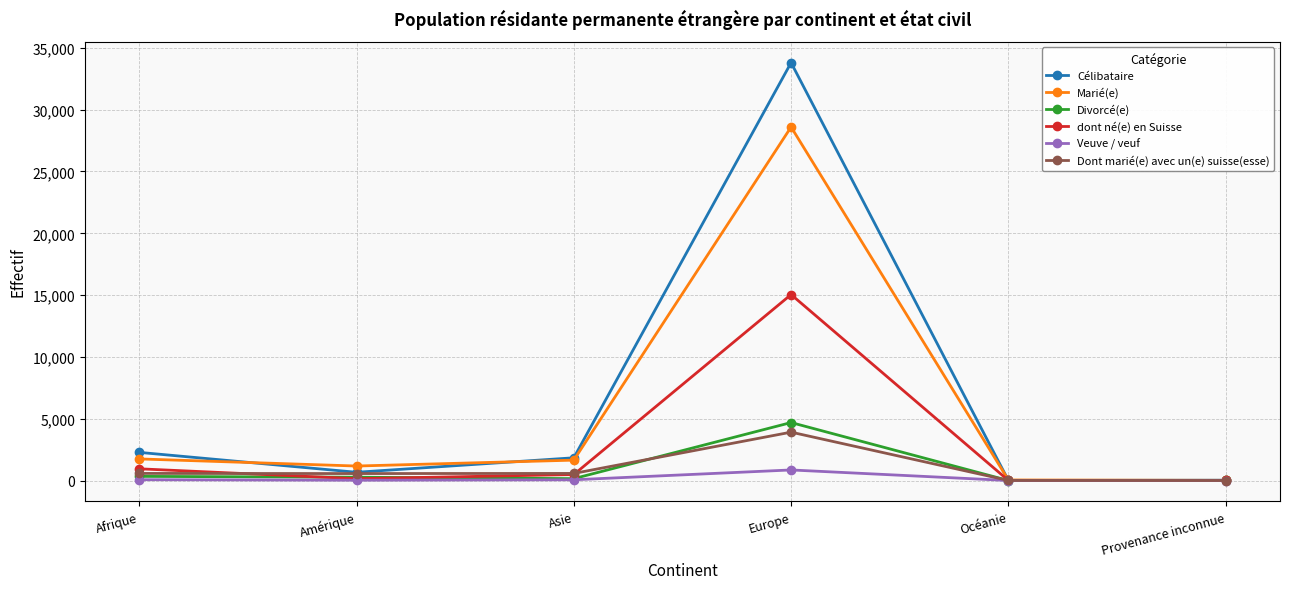

Is it true that Marié(e) equals 1650 at Asie?

True